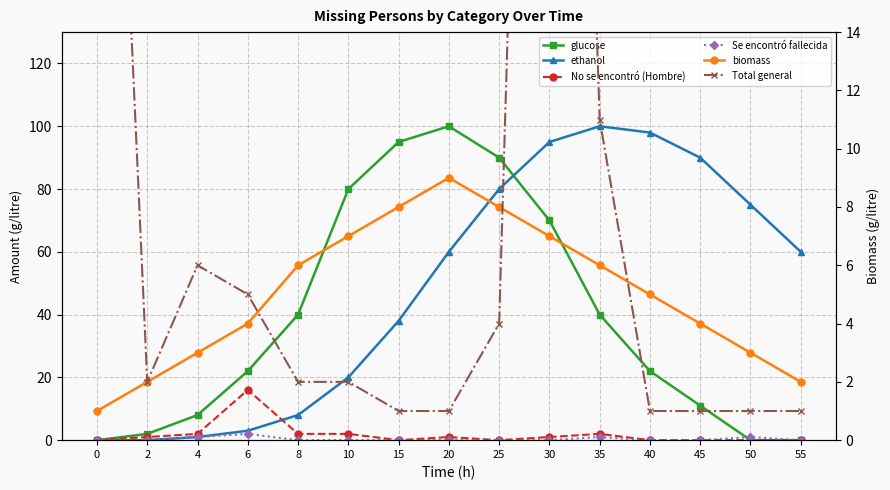

How many distinct data groups are displayed?

6